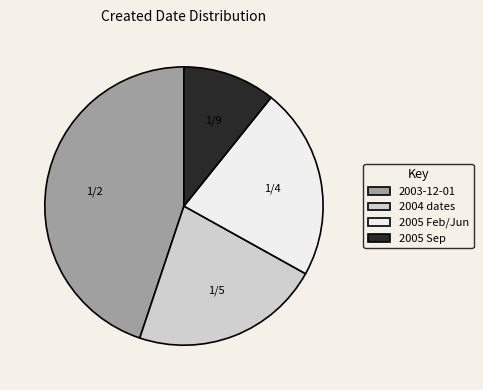

Combined, do 2004 dates and 2005 Sep account for over 50%?

No